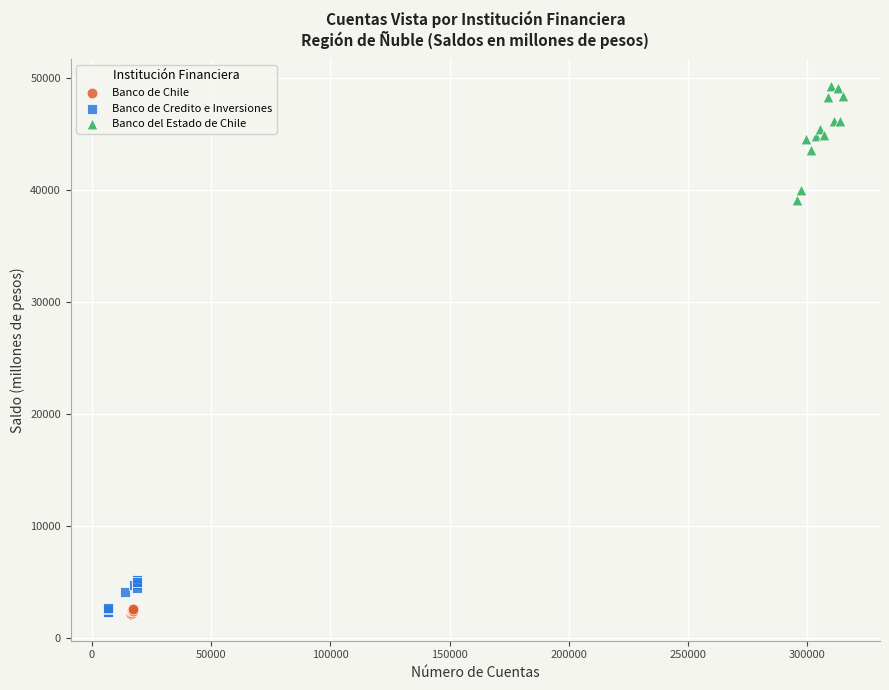

Which series reaches the maximum Y coordinate?

Banco del Estado de Chile